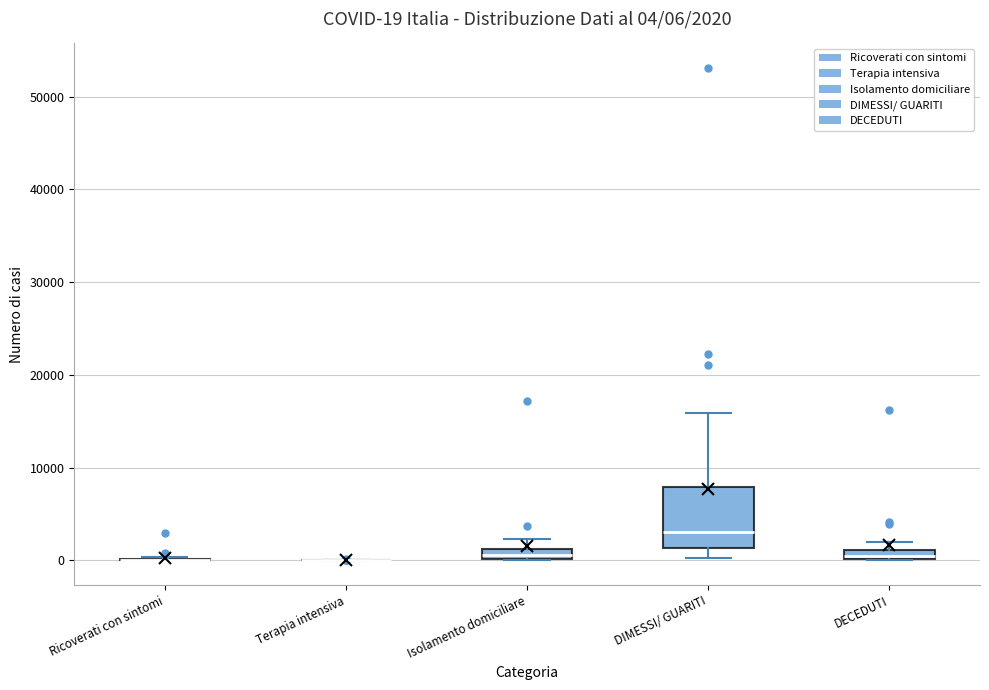

Which box is the tallest, from its lower edge to its upper edge?

DIMESSI/ GUARITI